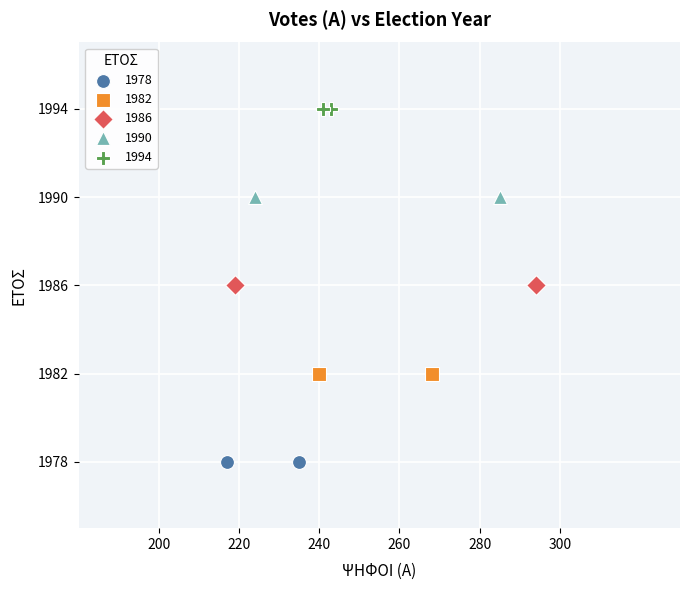

What are all the series names shown in the legend?

1978, 1982, 1986, 1990, 1994